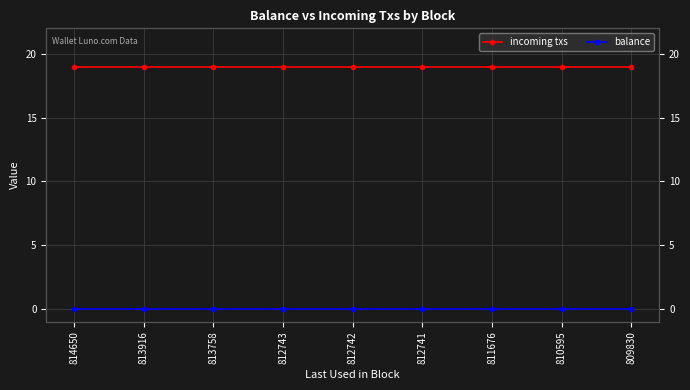

The incoming txs series shows 19 at 812741. True or false?

True